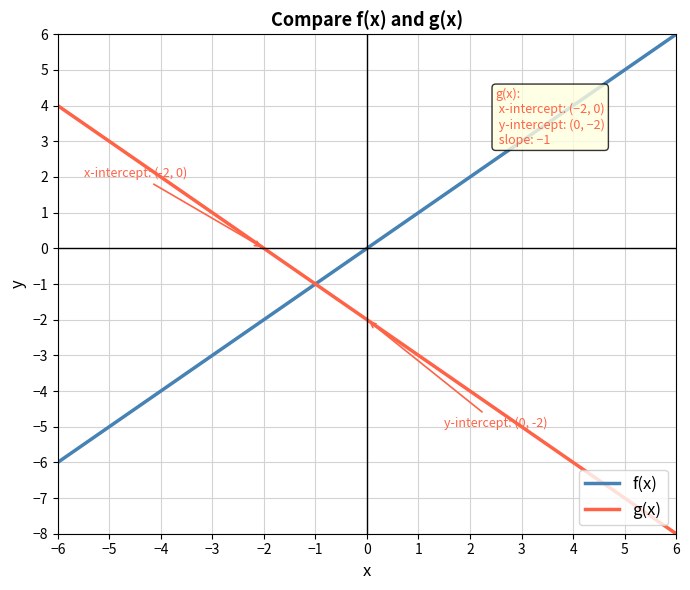

What is the difference between the maximum and minimum values in the f(x) series?

12